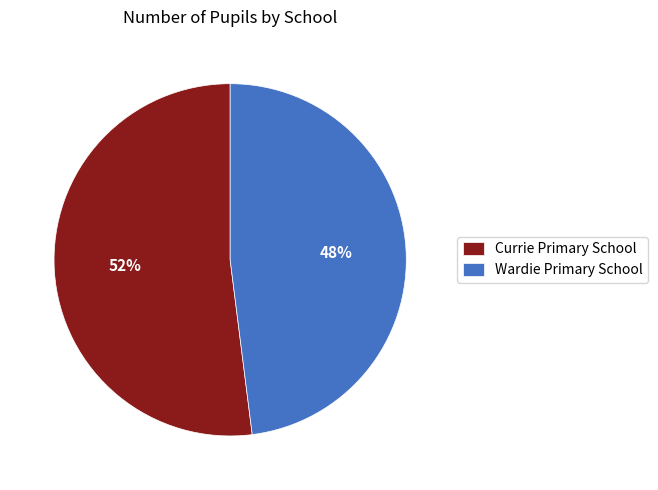

To the nearest percent, what percentage of the pie is Currie Primary School?

52%